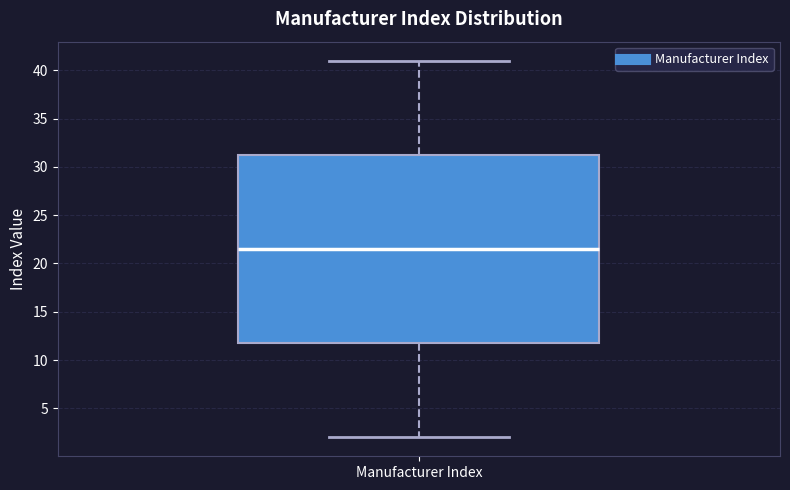

Where does the lower whisker of the box for Manufacturer Index end on the y-axis? The values are not printed on the chart, so give them approximately, as read against the axis.

2.0